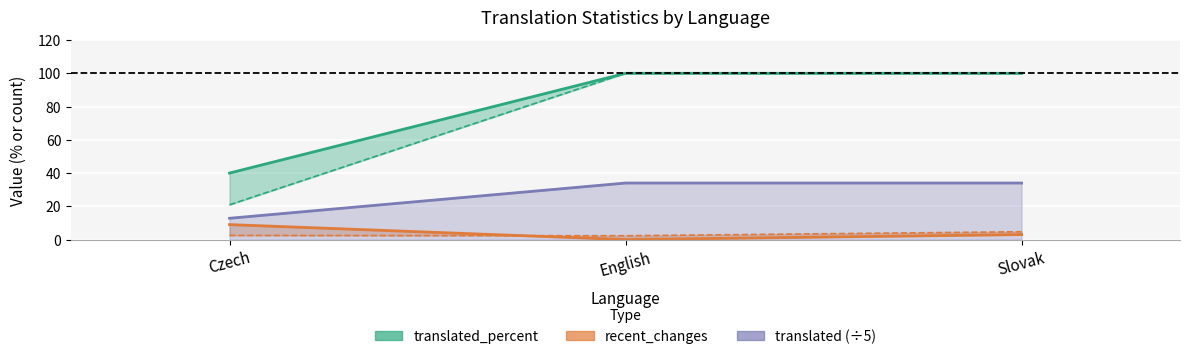

At how many categories does at least one series exceed 60?

2